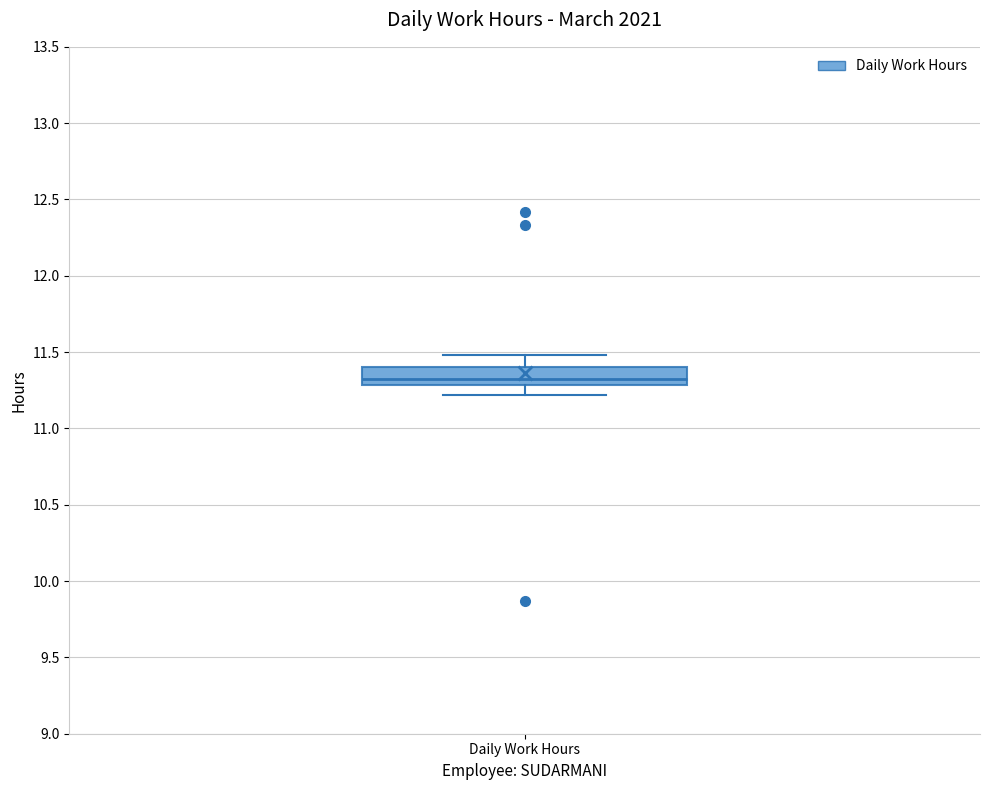

Where is the upper edge of the box for Daily Work Hours on the y-axis? The values are not printed on the chart, so give them approximately, as read against the axis.

11.40